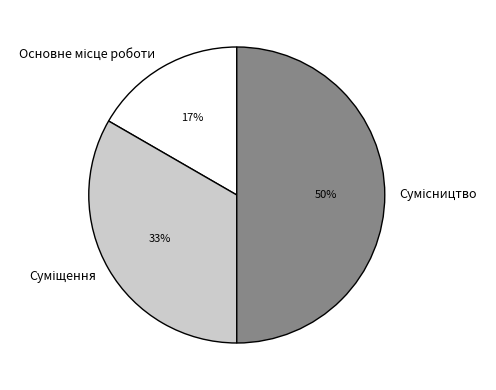

To the nearest percent, what is the difference between the largest and smallest slice percentages?

33%